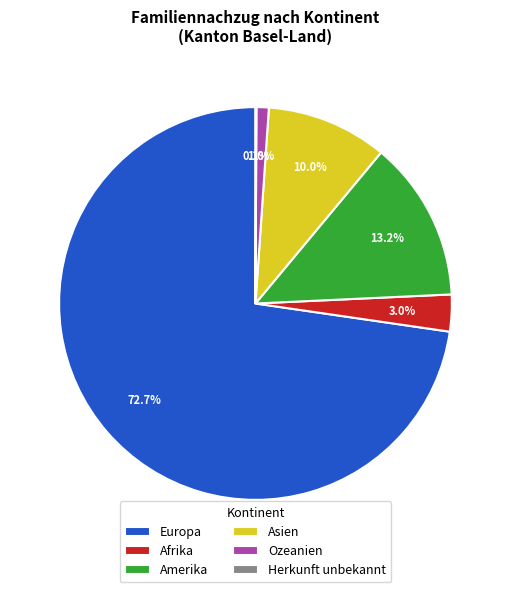

Approximately how many times larger is the value at Ozeanien compared to Amerika?

0.1